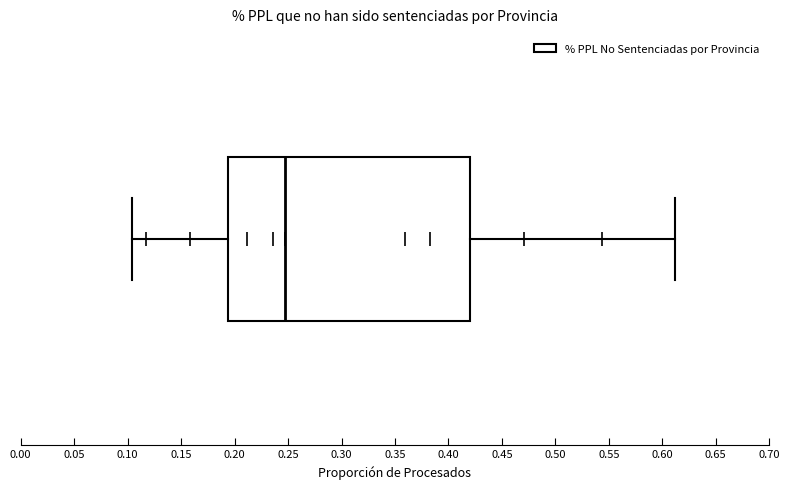

Where does the median line of the box sit on the x-axis? The values are not printed on the chart, so give them approximately, as read against the axis.

0.245